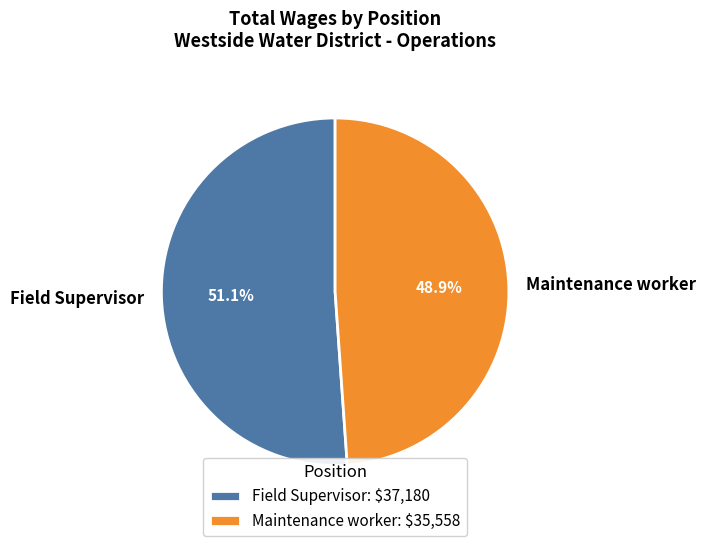

Is the sum of Maintenance worker and Field Supervisor greater than half?

Yes